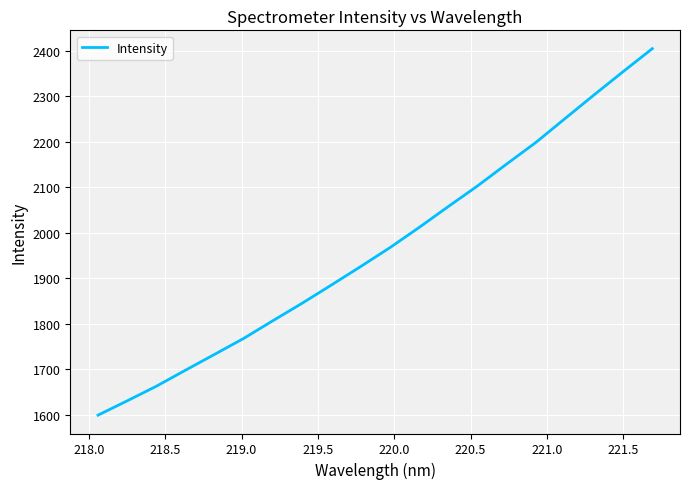

What is the minimum value shown in the chart?

1598.9